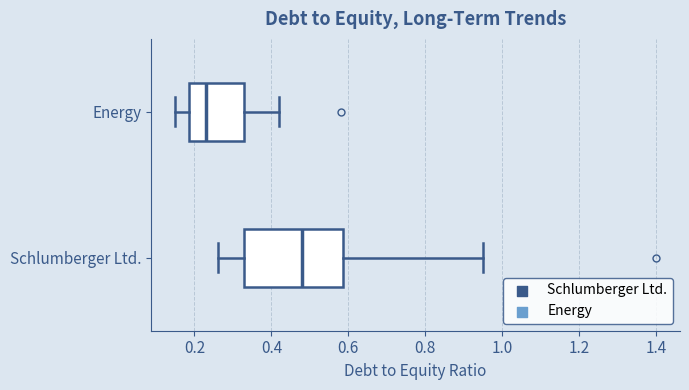

Comparing the boxes themselves (not the whiskers), which one is the widest?

Schlumberger Ltd.